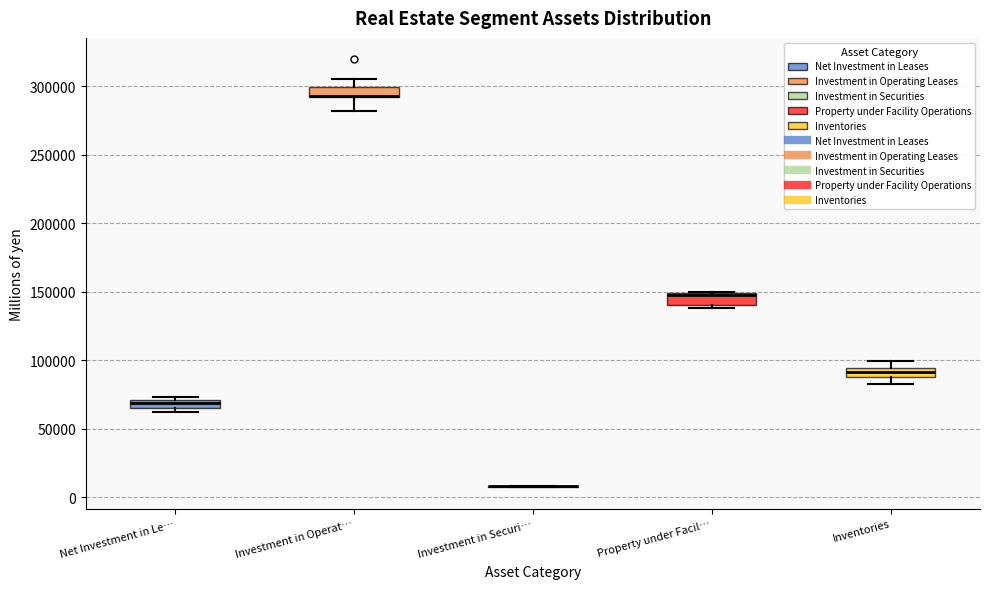

Where is the lower edge of the box for Property under Facil… on the y-axis? The values are not printed on the chart, so give them approximately, as read against the axis.

140000